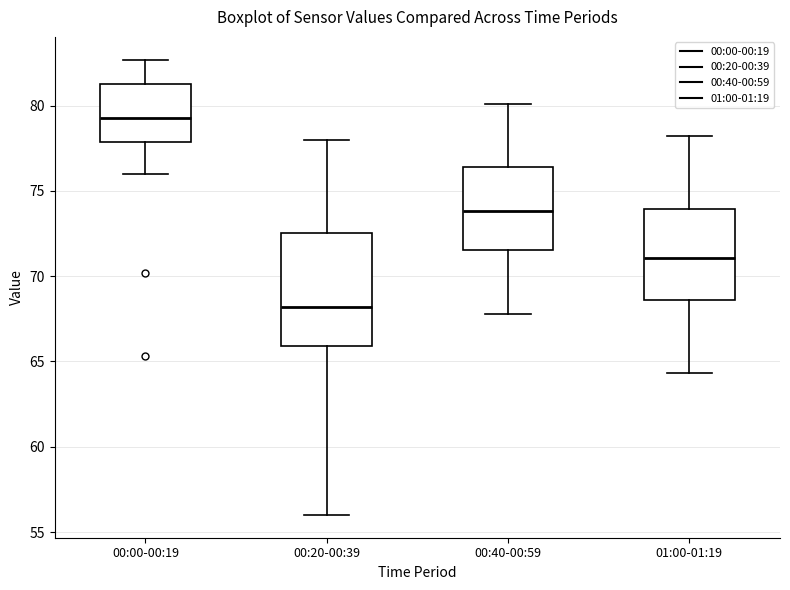

Where does the median line of the box for 00:40-00:59 sit on the y-axis? The values are not printed on the chart, so give them approximately, as read against the axis.

74.0